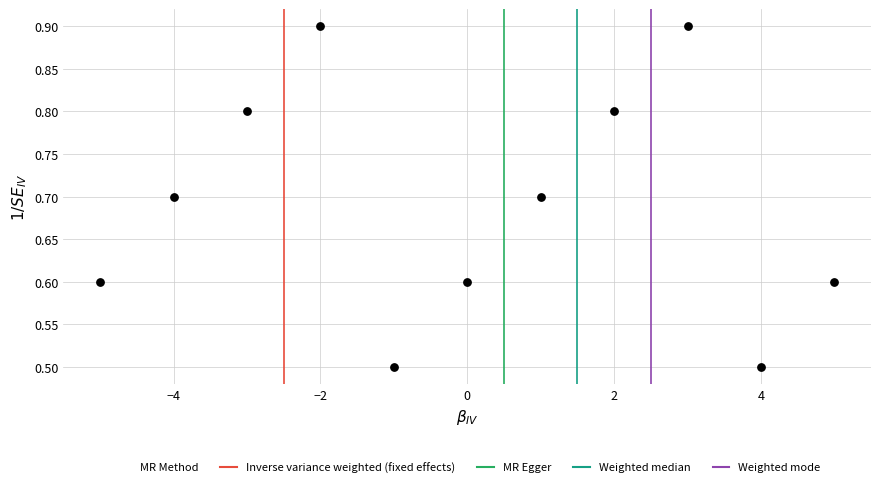

What is the average Y value?

0.7